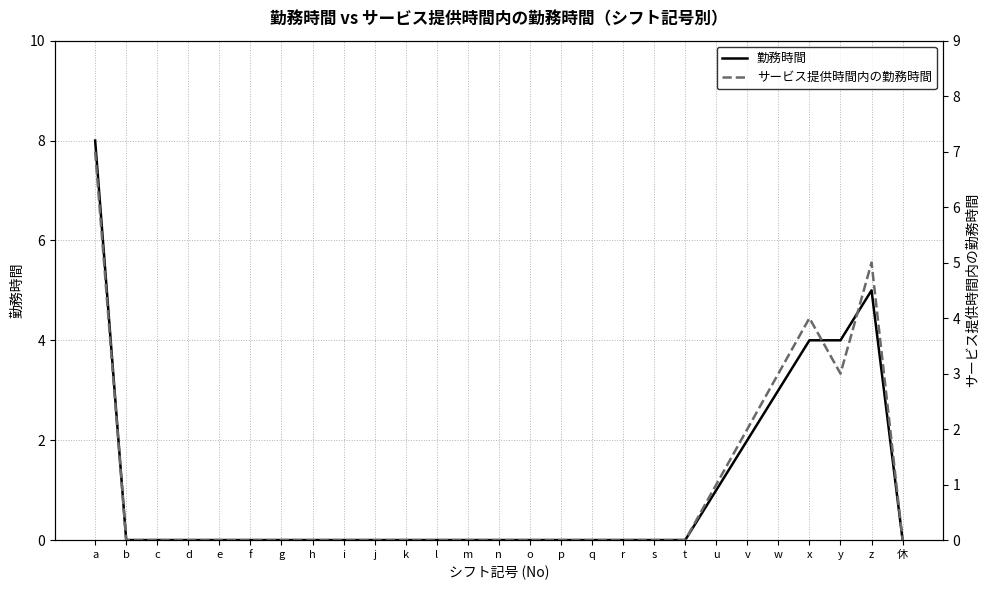

Which series has the largest total across all categories?

勤務時間